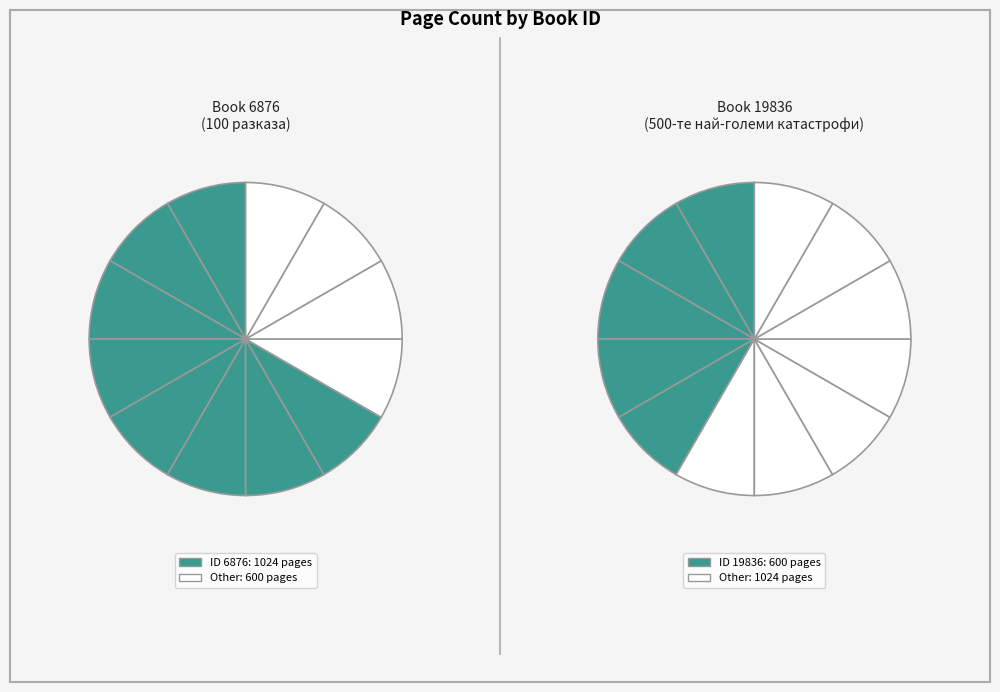

Rank the categories by value from highest to lowest.

6876, 19836